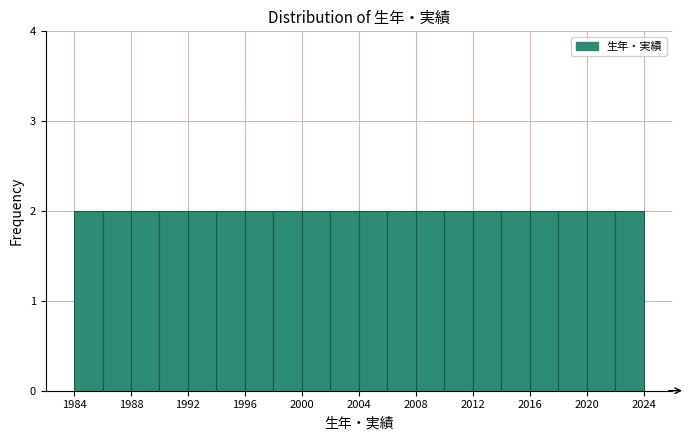

Reading left to right, list every bar in this chart as the range it spans on the x-axis followed by its height. The values are not printed on the chart, so give them approximately, as read against the axis.

1984 to 1986: 2
1986 to 1988: 2
1988 to 1990: 2
1990 to 1992: 2
1992 to 1994: 2
1994 to 1996: 2
1996 to 1998: 2
1998 to 2000: 2
2000 to 2002: 2
2002 to 2004: 2
2004 to 2006: 2
2006 to 2008: 2
2008 to 2010: 2
2010 to 2012: 2
2012 to 2014: 2
2014 to 2016: 2
2016 to 2018: 2
2018 to 2020: 2
2020 to 2022: 2
2022 to 2024: 2